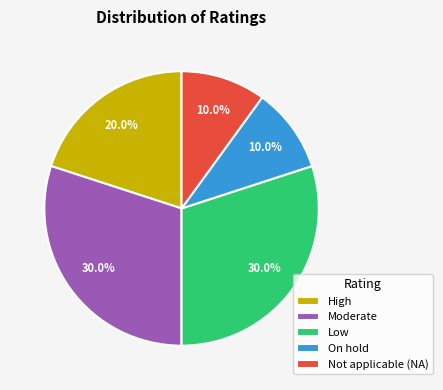

Does Not applicable (NA) account for over 50% of the chart?

No